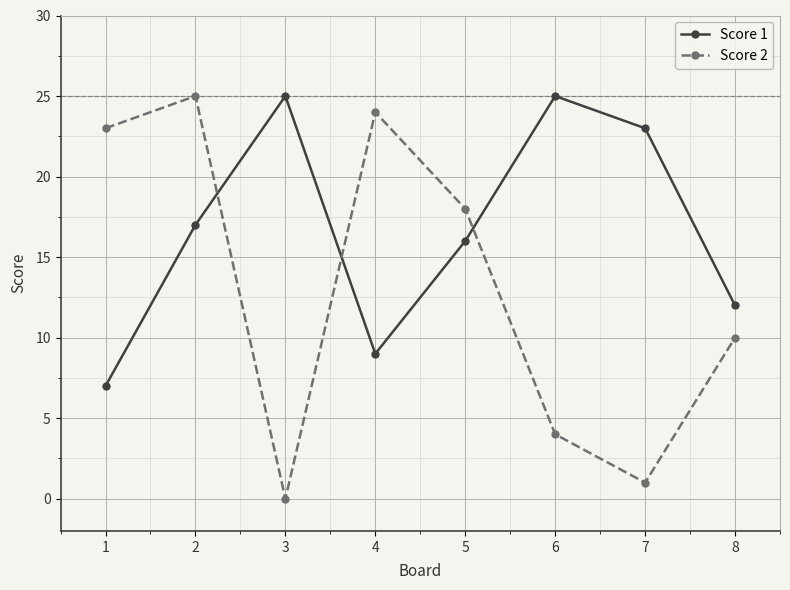

Rank the series by their average value, from highest to lowest.

Score 1, Score 2